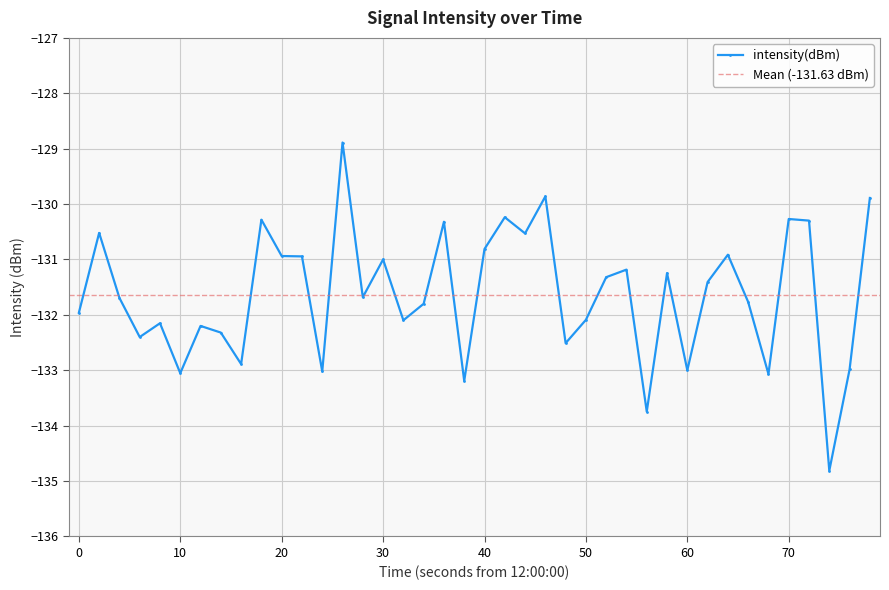

What is the value of the 29th point from the left?

-133.7